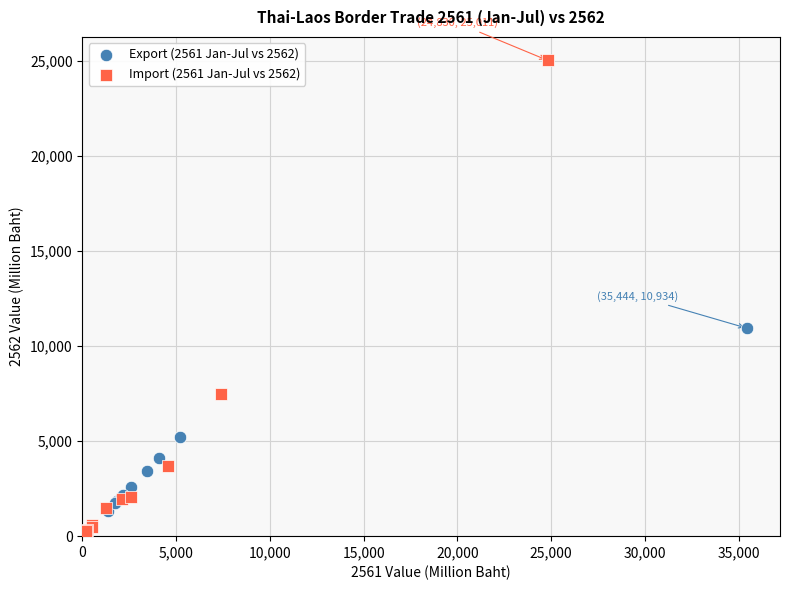

Which series contains the lowest Y value?

Import (2561 Jan-Jul vs 2562)